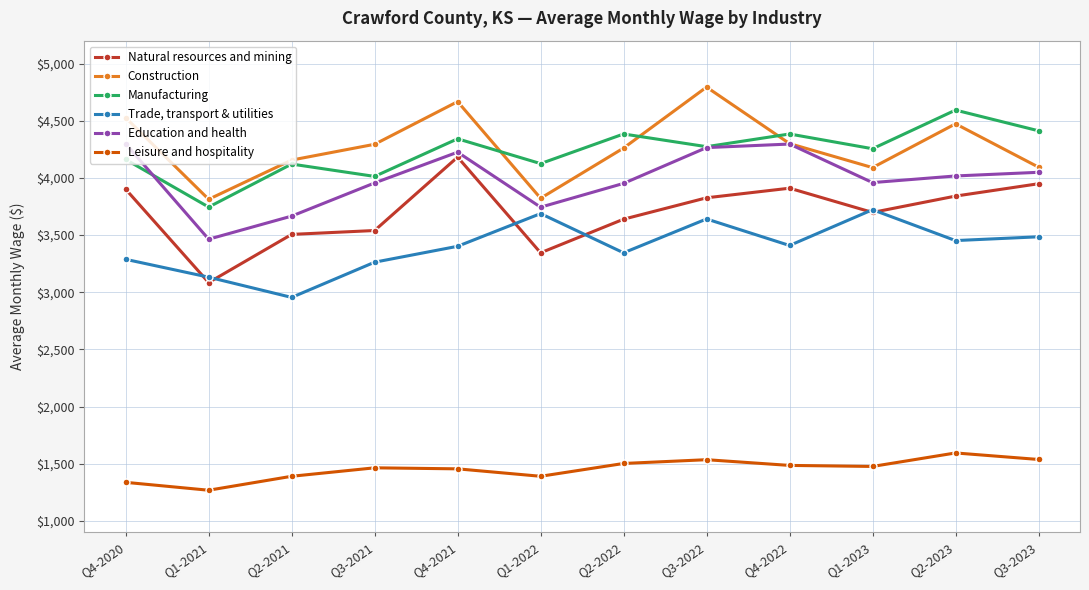

Which series has the widest spread of values?

Natural resources and mining